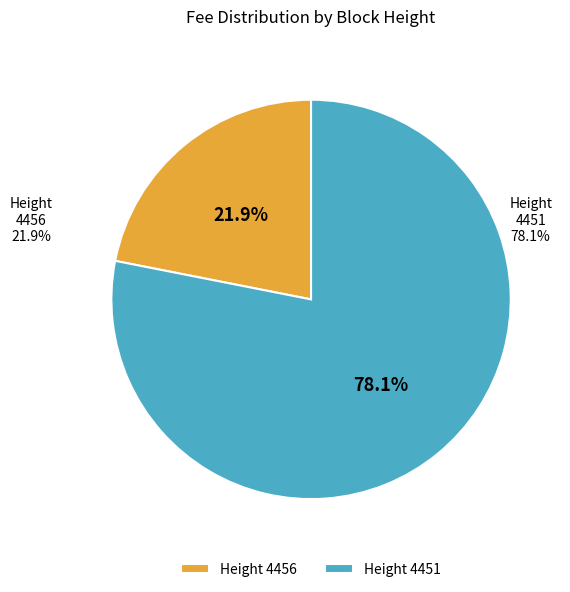

To the nearest percent, what portion does 4451 represent?

78%